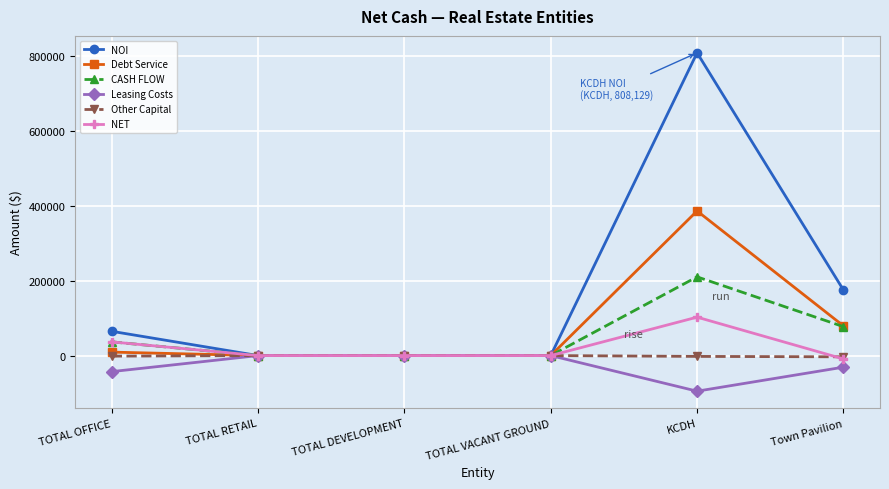

At which category is the sum across all series the highest?

KCDH